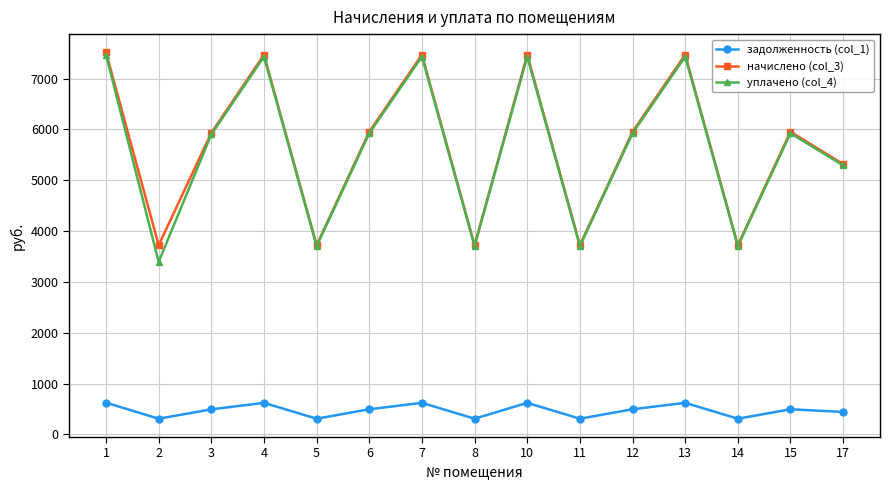

At which label does задолженность (col_1) first exceed 496?

1